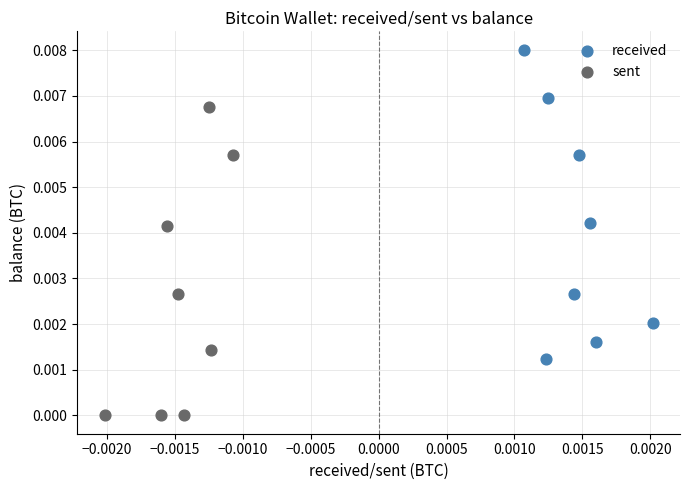

Which series contains the highest Y value?

received